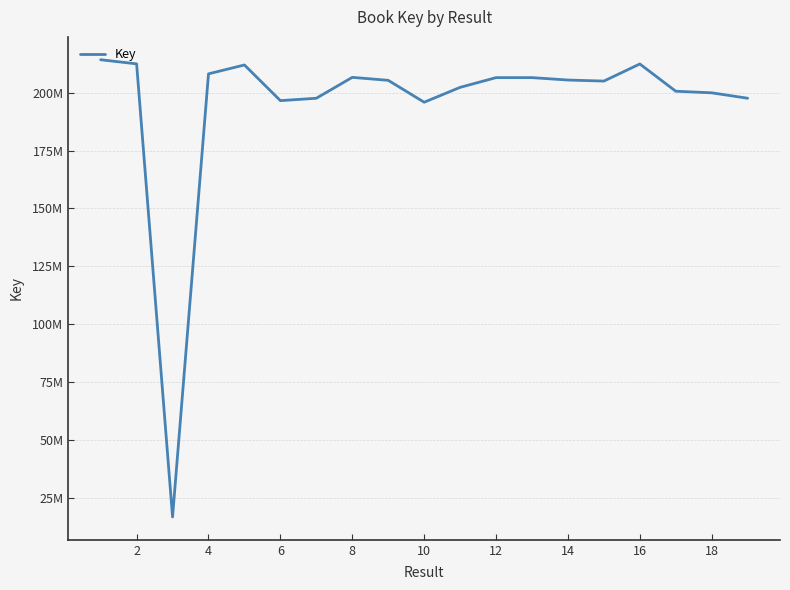

Is this an area chart (filled region under the line)?

No